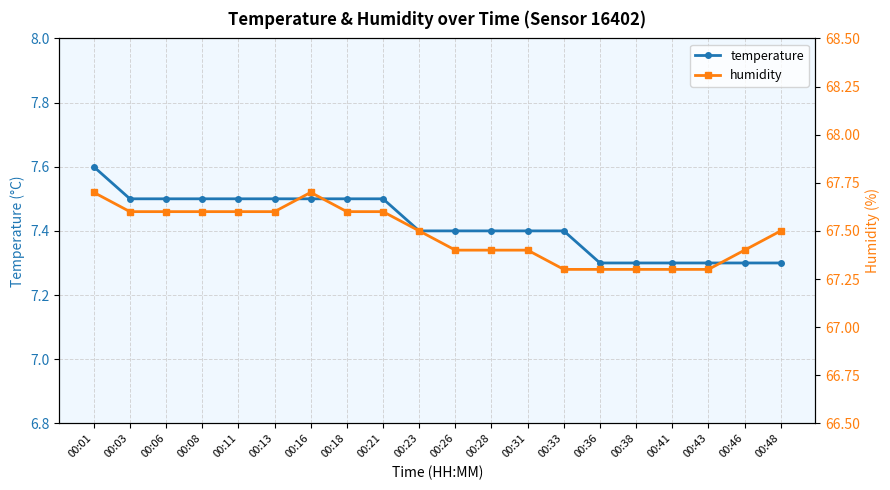

What is the minimum value for humidity?

67.3